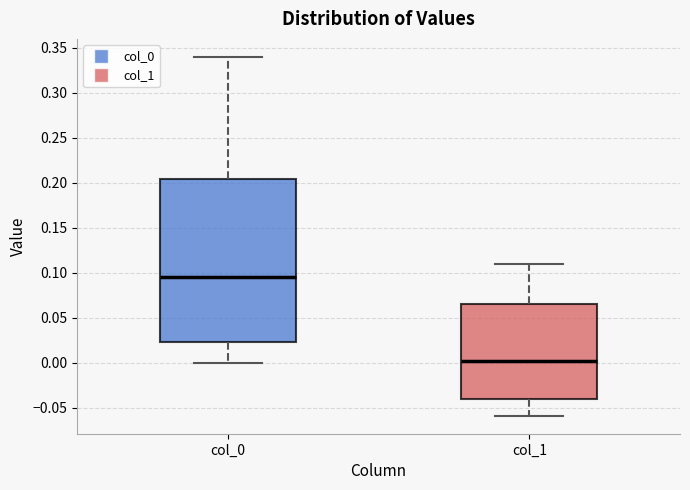

Reading left to right, transcribe this box plot: for each box, give where its median line is, the range the box spans, and where its two whiskers end, as read against the y-axis. The values are not printed on the chart, so give them approximately, as read against the axis.

col_0: median 0.095, box 0.025 to 0.205, whiskers 0.000 to 0.340
col_1: median 0.000, box -0.040 to 0.065, whiskers -0.060 to 0.110